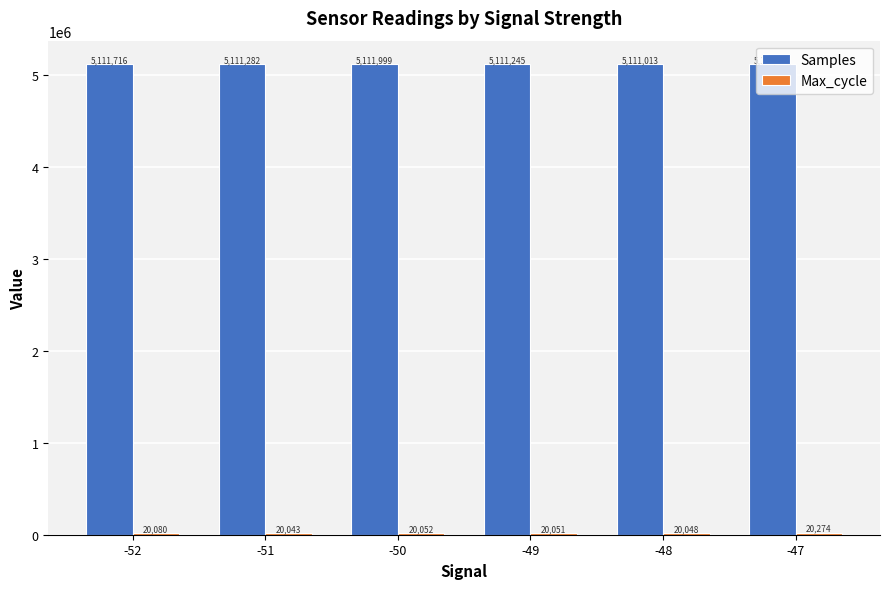

How many categories are shown in the chart?

6